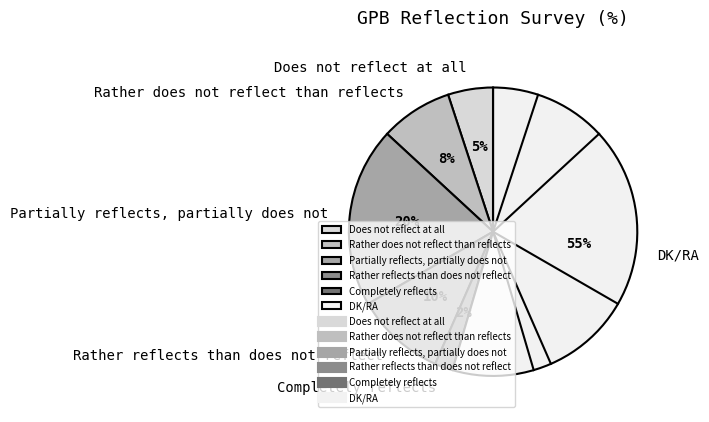

To the nearest percent, what is the average slice percentage?

17%